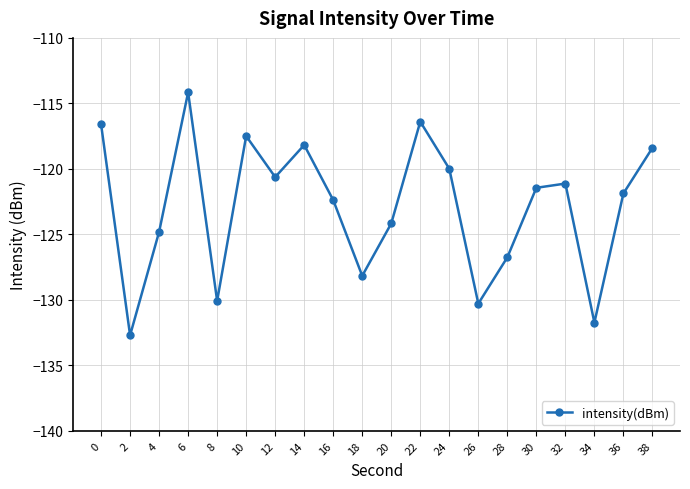

What is the value of the 18th point from the left?

-131.7